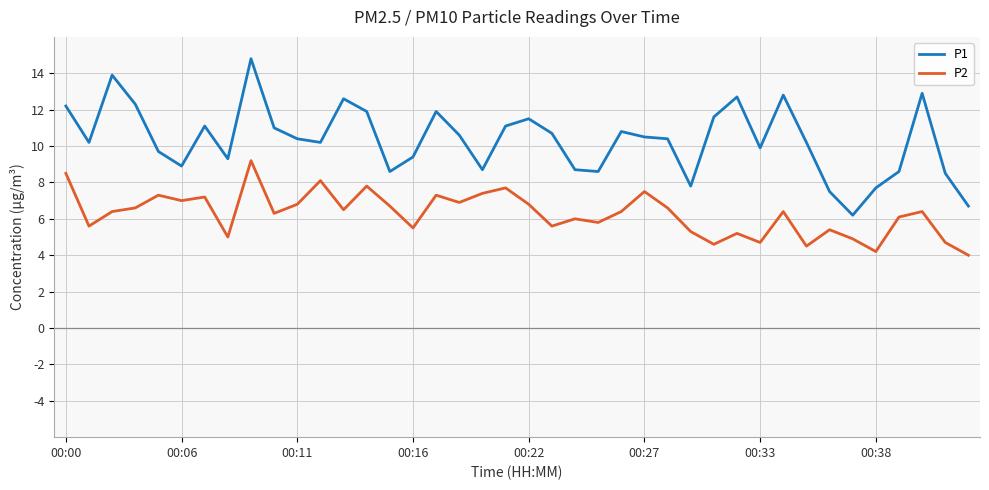

Which series has the largest range (max minus min)?

P1